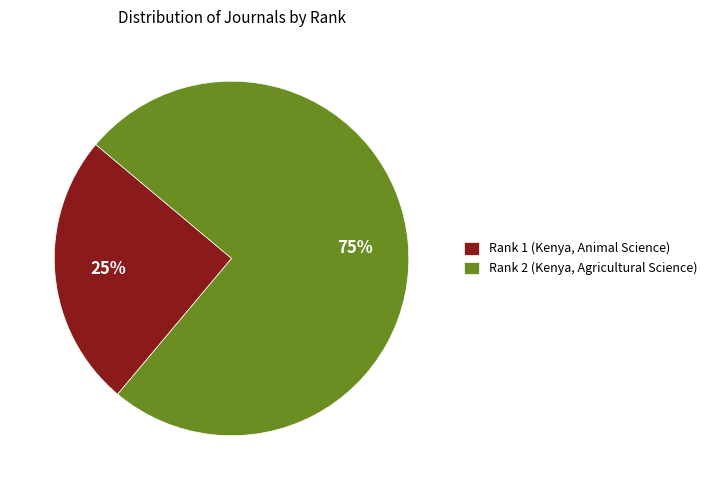

To the nearest percent, what is the combined percentage of Rank 1 (Kenya, Animal Science) and Rank 2 (Kenya, Agricultural Science)?

100%